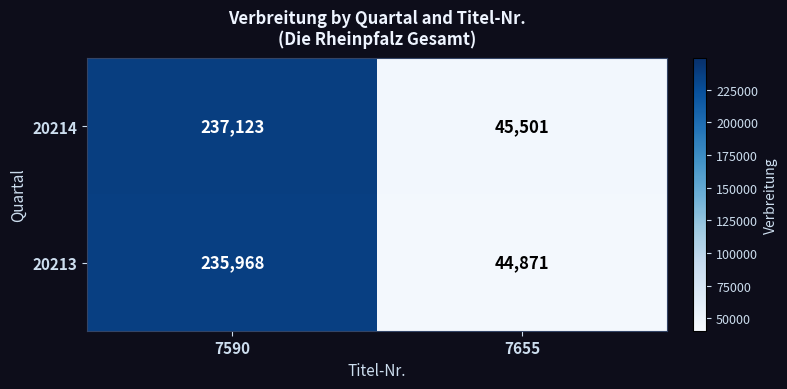

What is the spread (max minus min) of values at 7655?

630